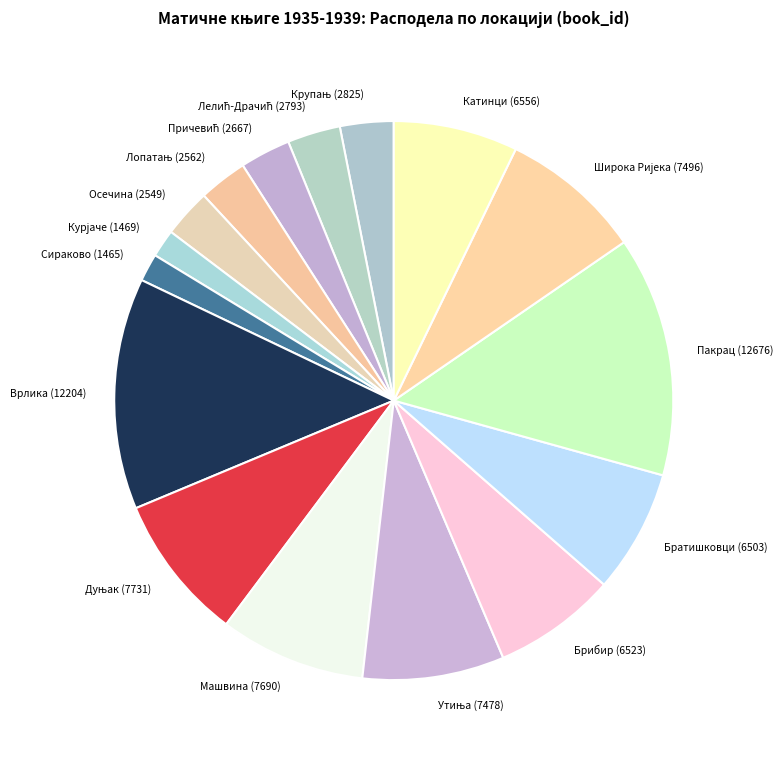

How many segments does this pie chart have?

16